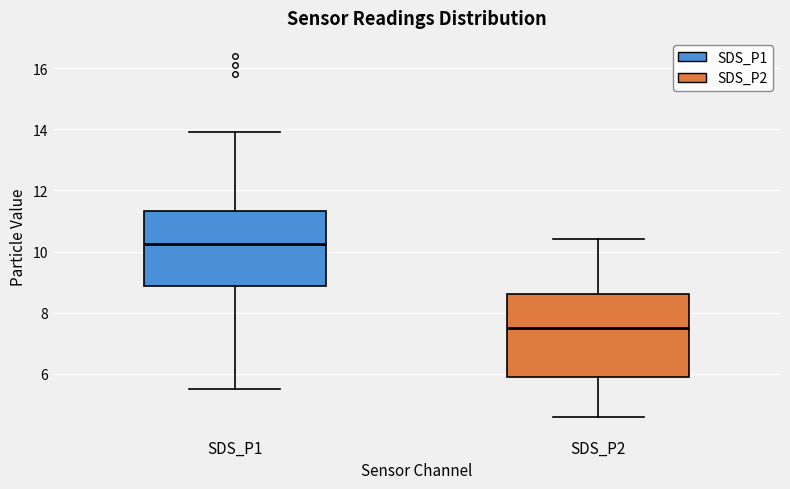

Reading left to right, transcribe this box plot: for each box, give where its median line is, the range the box spans, and where its two whiskers end, as read against the y-axis. The values are not printed on the chart, so give them approximately, as read against the axis.

SDS_P1: median 10.2, box 8.8 to 11.4, whiskers 5.6 to 14.0
SDS_P2: median 7.6, box 6.0 to 8.6, whiskers 4.6 to 10.4